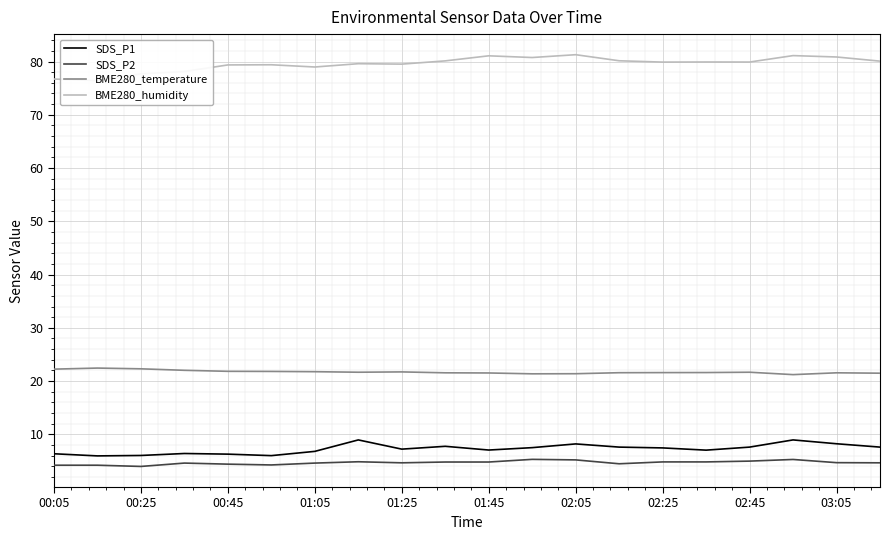

How many values in the BME280_humidity series are below 79?

5